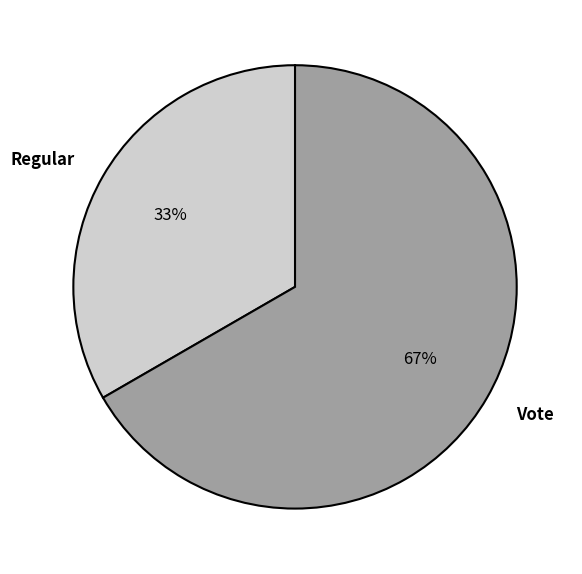

How many slices are in this pie chart?

2